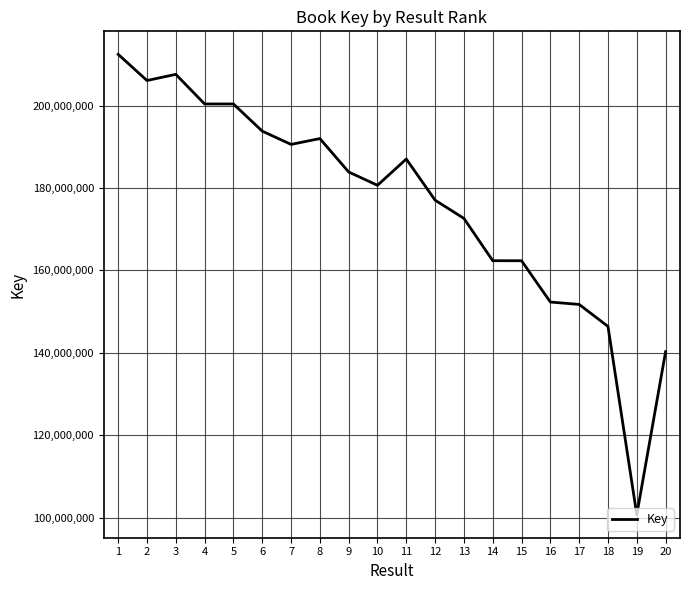

What is the greatest value displayed?

212433502